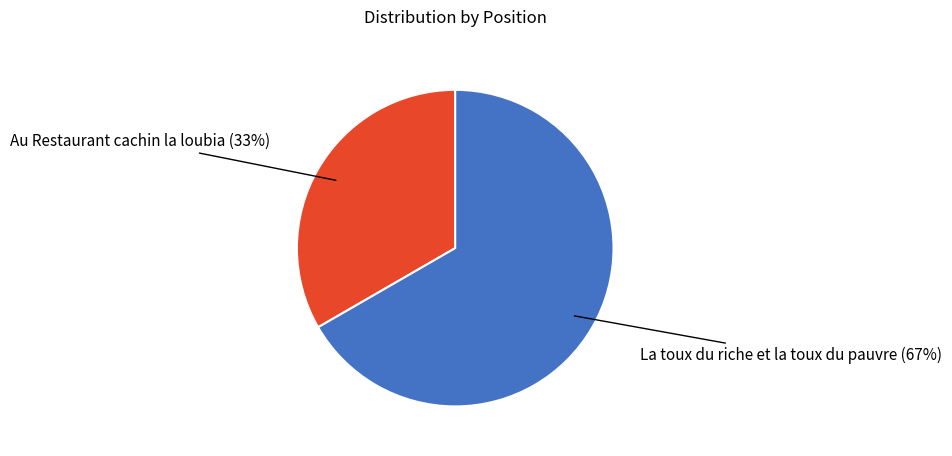

To the nearest percent, what is the average slice percentage?

50%